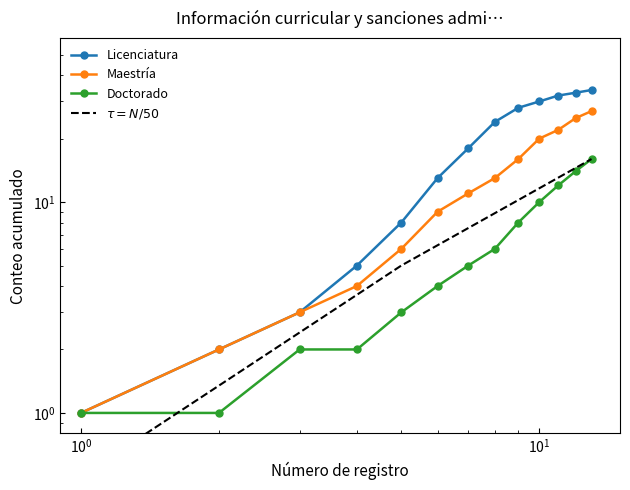

List the series in order of their peak value, lowest first.

Doctorado, Maestría, Licenciatura